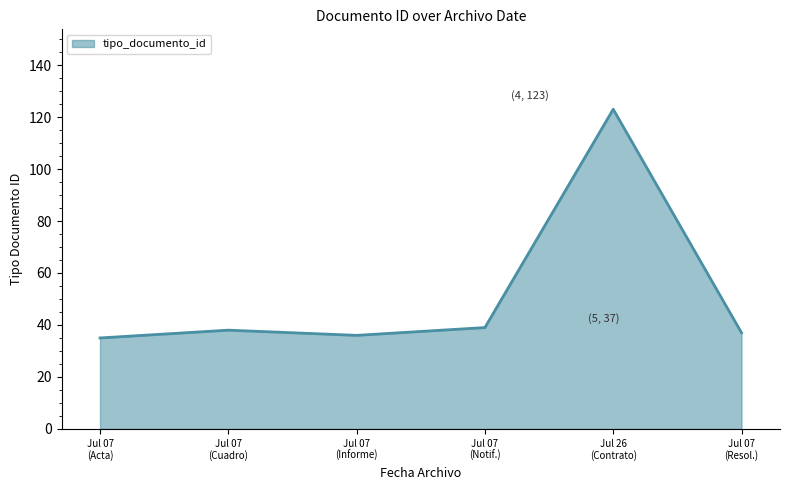

What is the sum of all values?

308